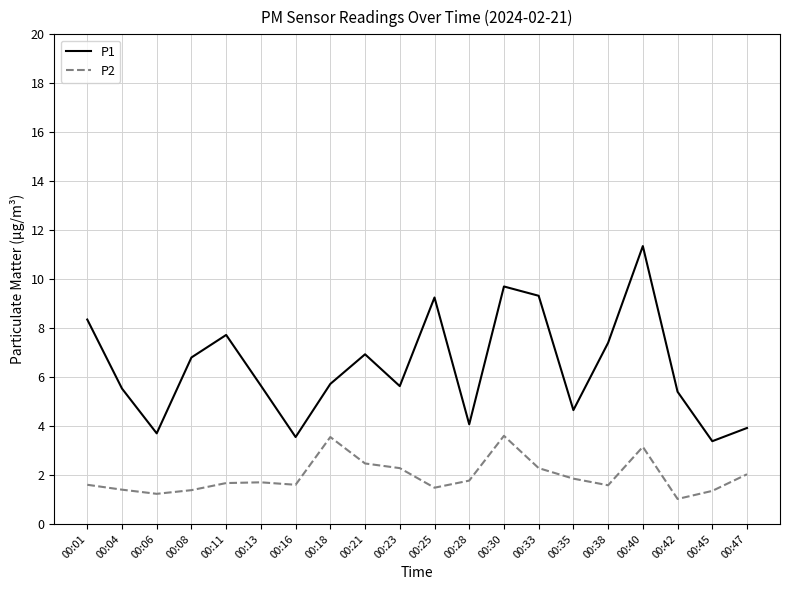

How many lines are shown in the chart?

2